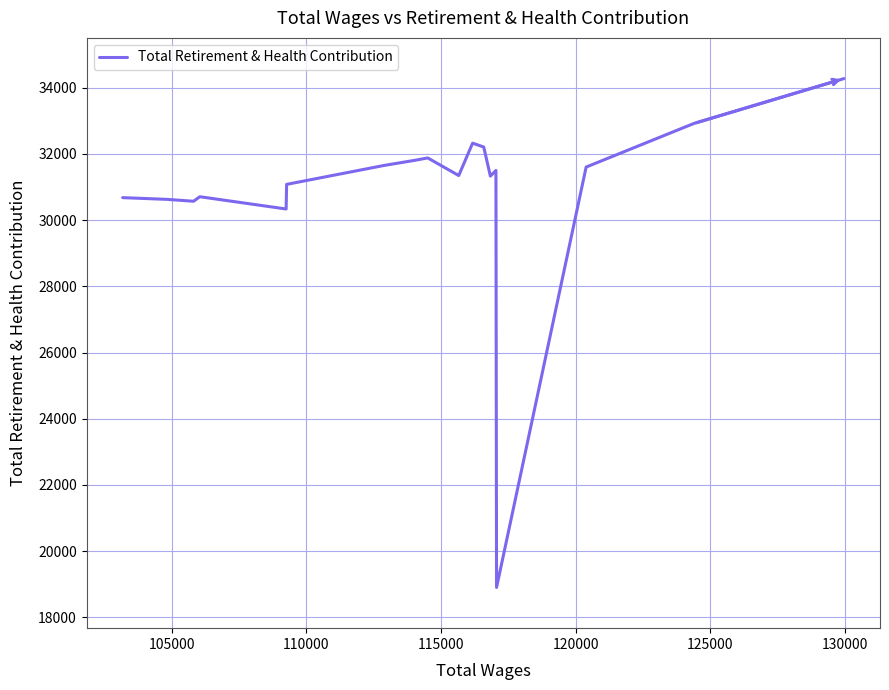

How many lines are shown in the chart?

1